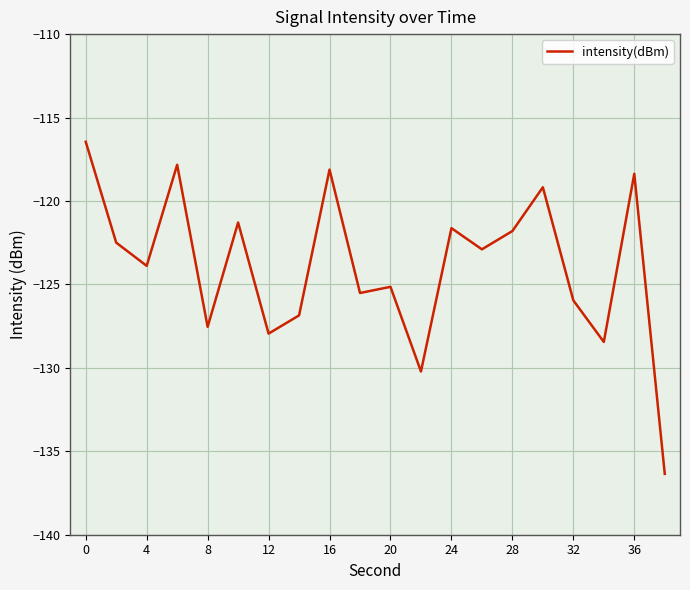

What is the smallest value displayed?

-136.4